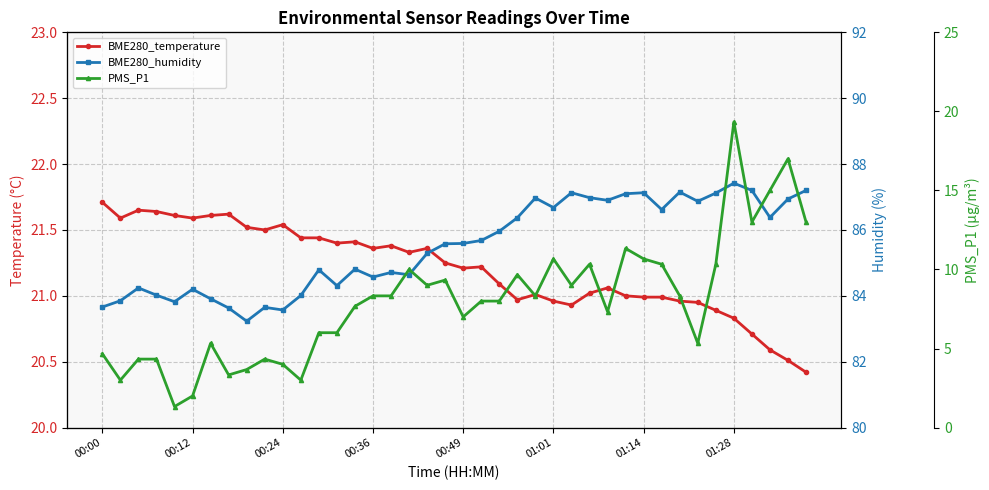

Is it true that PMS_P1 equals 11.5 at 22?

False